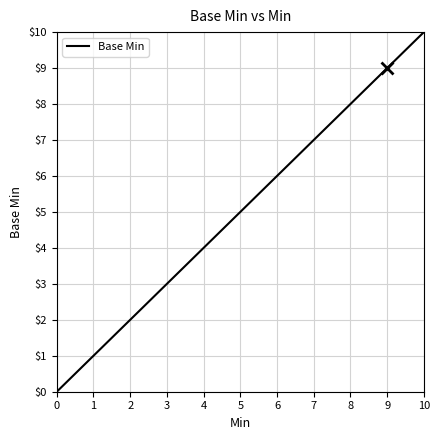

What is the sum of all values?

55